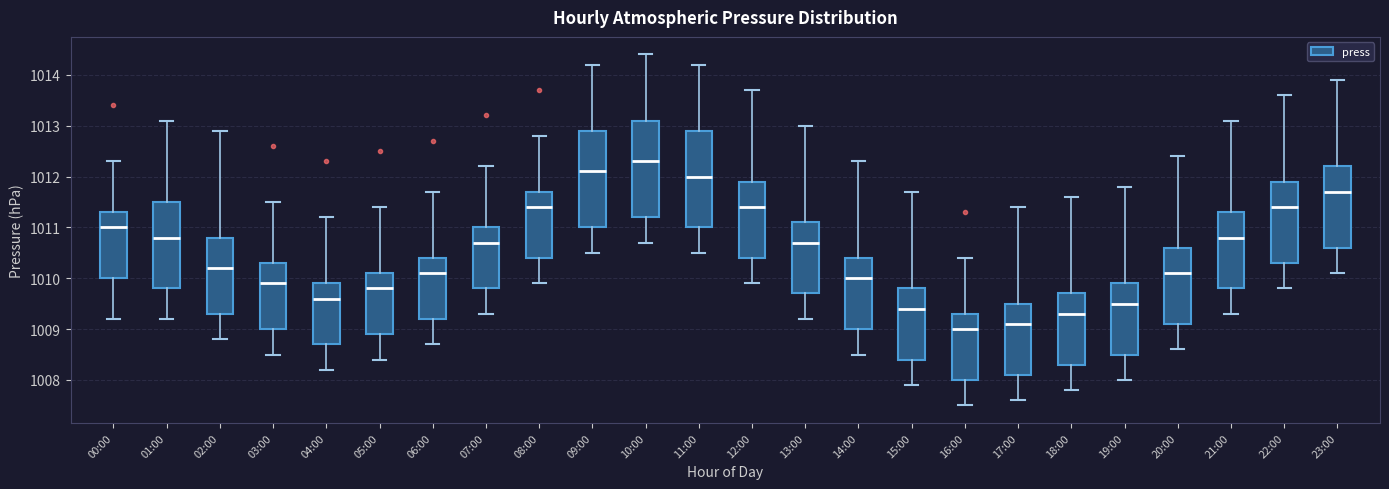

Which box's median line is the highest?

10:00